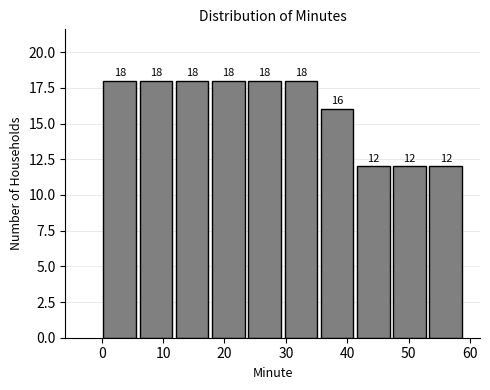

Reading left to right, list every bar in this chart as the range it spans on the x-axis followed by its height. The bar edges are not printed on the chart, so give them approximately, as read against the axis.

0.0 to 5.9: 18
5.9 to 11.8: 18
11.8 to 17.7: 18
17.7 to 23.6: 18
23.6 to 29.5: 18
29.5 to 35.4: 18
35.4 to 41.3: 16
41.3 to 47.2: 12
47.2 to 53.1: 12
53.1 to 59.0: 12